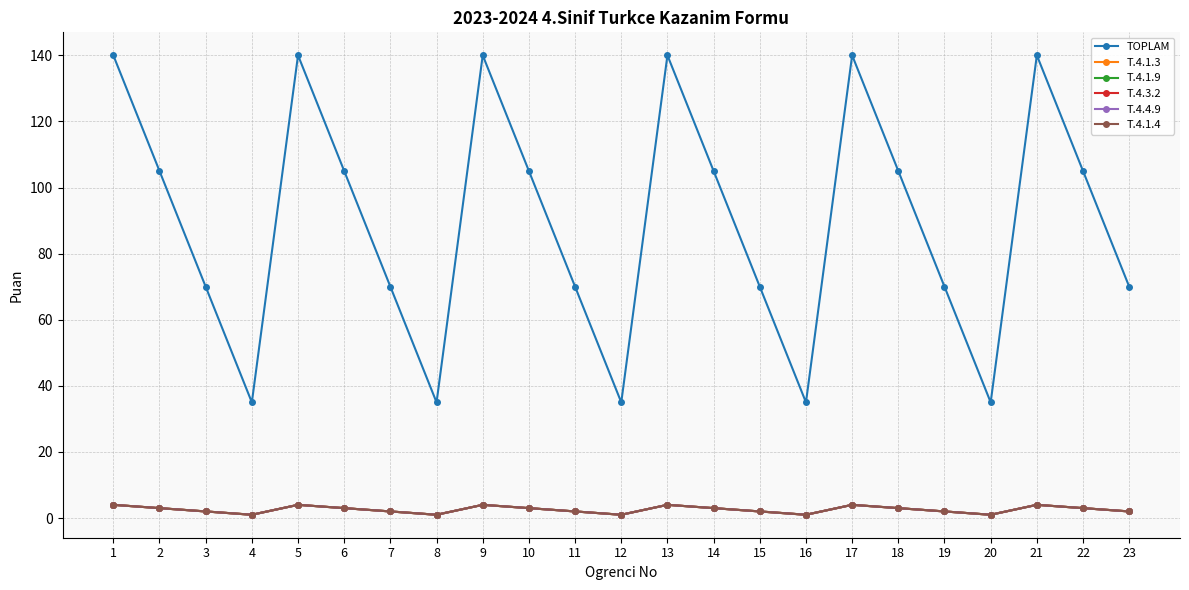

True or false: TOPLAM has a value of 105 at 22.

True